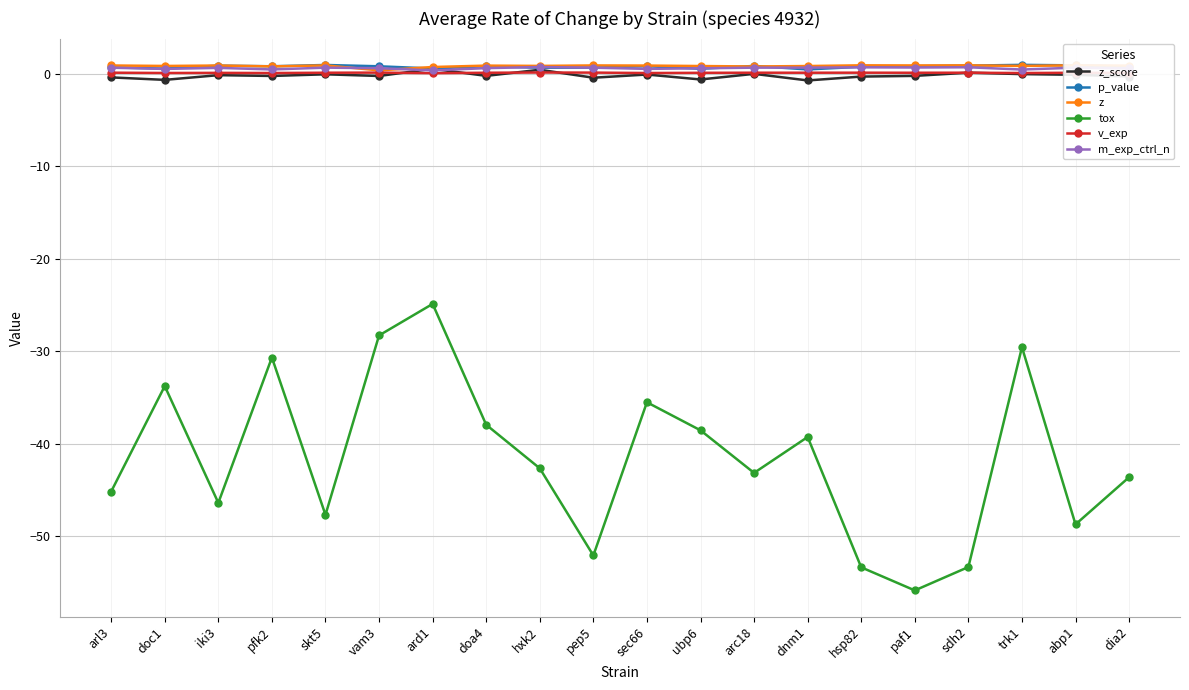

Reading right to left, list all the values displayed in this chart.

z_score: dia2=-0.3	abp1=-0.1	trk1=-0.0	sdh2=0.1	paf1=-0.2	hsp82=-0.3	dnm1=-0.7	arc18=0.0	ubp6=-0.6	sec66=-0.1	pep5=-0.4	hxk2=0.4	doa4=-0.2	ard1=0.6	vam3=-0.2	skt5=-0.0	pfk2=-0.2	iki3=-0.1	doc1=-0.6	arl3=-0.4
p_value: dia2=0.8	abp1=0.9	trk1=1.0	sdh2=0.9	paf1=0.8	hsp82=0.8	dnm1=0.5	arc18=0.9	ubp6=0.6	sec66=0.8	pep5=0.7	hxk2=0.7	doa4=0.8	ard1=0.6	vam3=0.8	skt5=1.0	pfk2=0.8	iki3=0.9	doc1=0.6	arl3=0.7
z: dia2=0.9	abp1=0.9	trk1=0.9	sdh2=0.9	paf1=0.9	hsp82=0.9	dnm1=0.8	arc18=0.8	ubp6=0.8	sec66=0.9	pep5=0.9	hxk2=0.9	doa4=0.9	ard1=0.7	vam3=0.4	skt5=0.9	pfk2=0.8	iki3=0.9	doc1=0.9	arl3=0.9
tox: dia2=-43.6	abp1=-48.7	trk1=-29.5	sdh2=-53.3	paf1=-55.8	hsp82=-53.3	dnm1=-39.3	arc18=-43.1	ubp6=-38.5	sec66=-35.5	pep5=-52.1	hxk2=-42.6	doa4=-37.9	ard1=-24.9	vam3=-28.3	skt5=-47.7	pfk2=-30.7	iki3=-46.4	doc1=-33.7	arl3=-45.1
v_exp: dia2=0.1	abp1=0.1	trk1=0.1	sdh2=0.1	paf1=0.1	hsp82=0.1	dnm1=0.1	arc18=0.1	ubp6=0.1	sec66=0.1	pep5=0.1	hxk2=0.1	doa4=0.1	ard1=0.1	vam3=0.1	skt5=0.1	pfk2=0.1	iki3=0.1	doc1=0.1	arl3=0.1
m_exp_ctrl_n: dia2=0.6	abp1=0.7	trk1=0.5	sdh2=0.7	paf1=0.7	hsp82=0.7	dnm1=0.7	arc18=0.7	ubp6=0.6	sec66=0.5	pep5=0.7	hxk2=0.7	doa4=0.6	ard1=0.4	vam3=0.6	skt5=0.7	pfk2=0.5	iki3=0.7	doc1=0.5	arl3=0.7